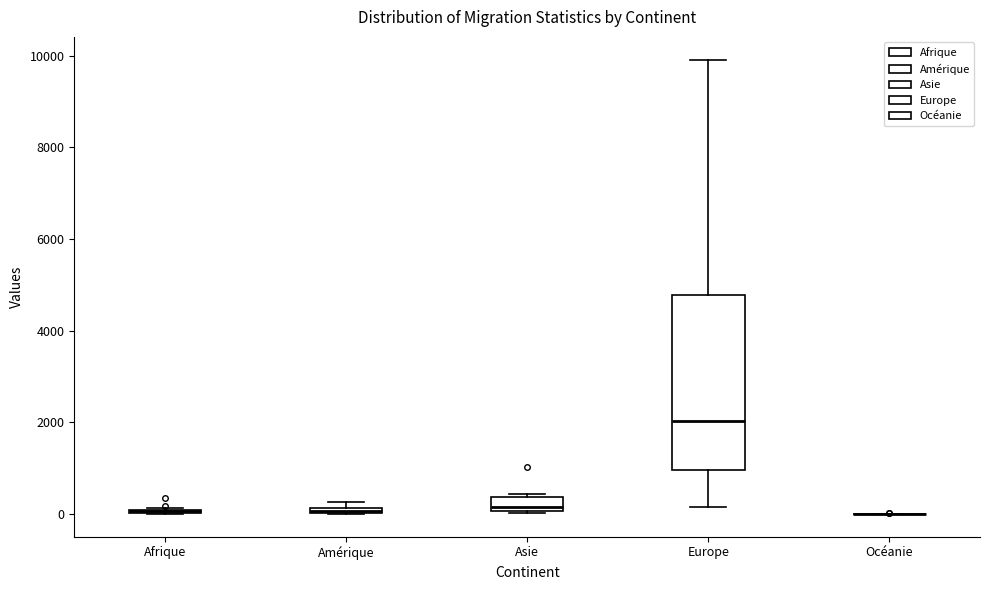

Where is the lower edge of the box for Amérique on the y-axis? The values are not printed on the chart, so give them approximately, as read against the axis.

0